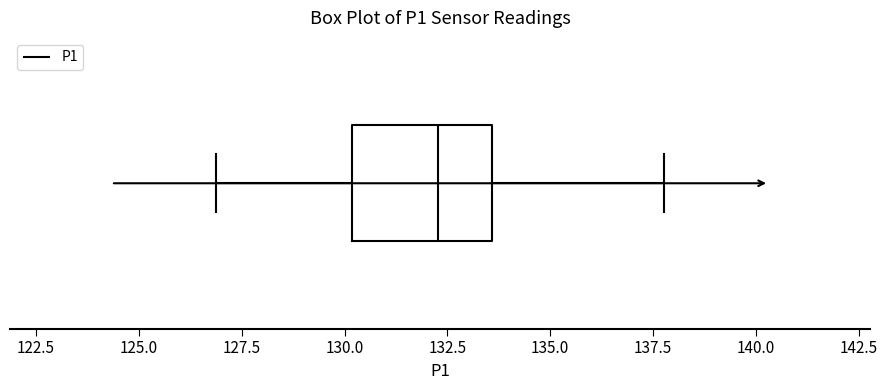

Read this box plot against the x-axis: the position of the median line, the range covered by the box, and the ends of both whiskers. The values are not printed on the chart, so give them approximately, as read against the axis.

median 132.5, box 130.0 to 133.5, whiskers 127.0 to 138.0